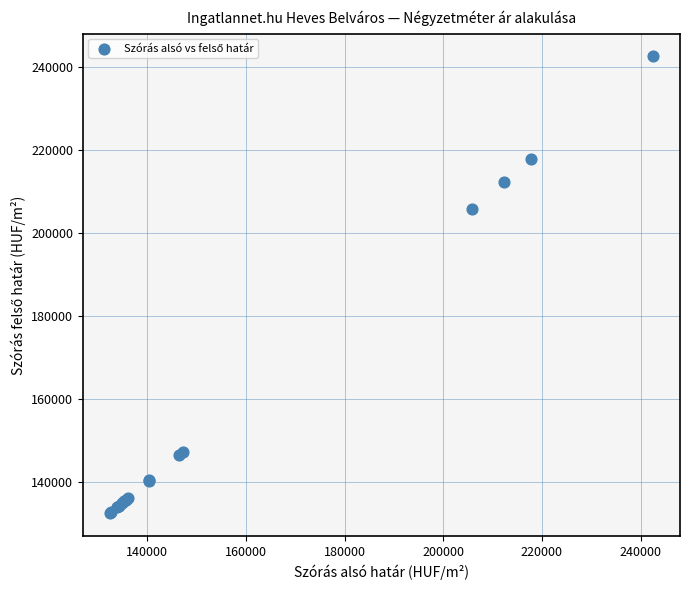

What Y value in the scatter plot is closest to 187463?

205804